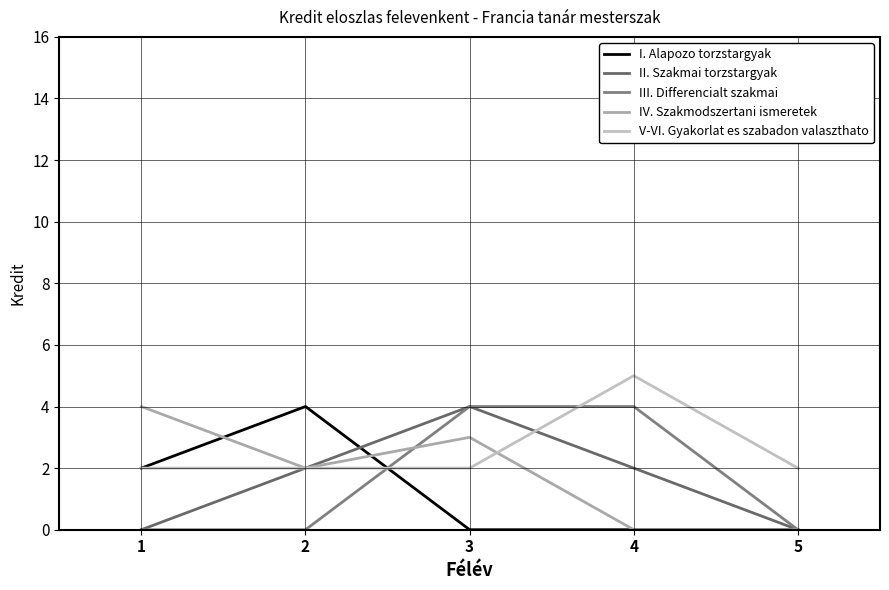

Which label corresponds to the largest value in the chart?

4